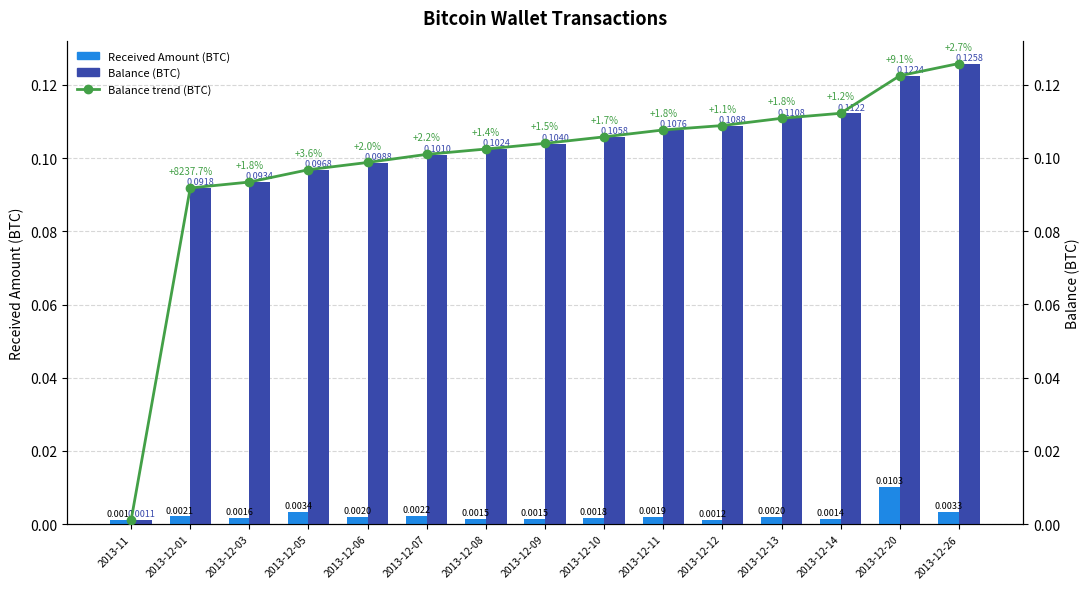

What is the average value of the Balance (BTC) series?

0.1